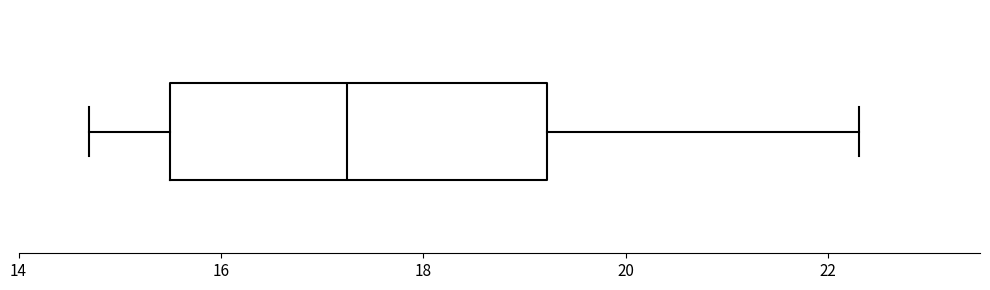

Transcribe this box plot: give where the median line is, the range the box spans, and where the two whiskers end, as read against the x-axis. The values are not printed on the chart, so give them approximately, as read against the axis.

median 17.2, box 15.6 to 19.2, whiskers 14.8 to 22.4